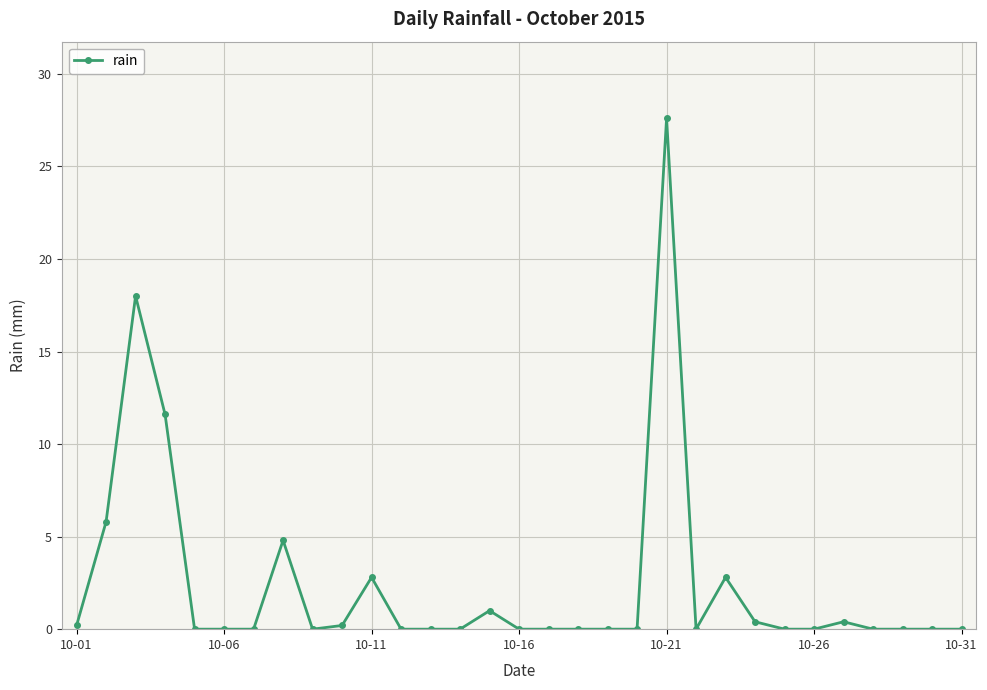

What is the value of the 4th point from the left?

11.6